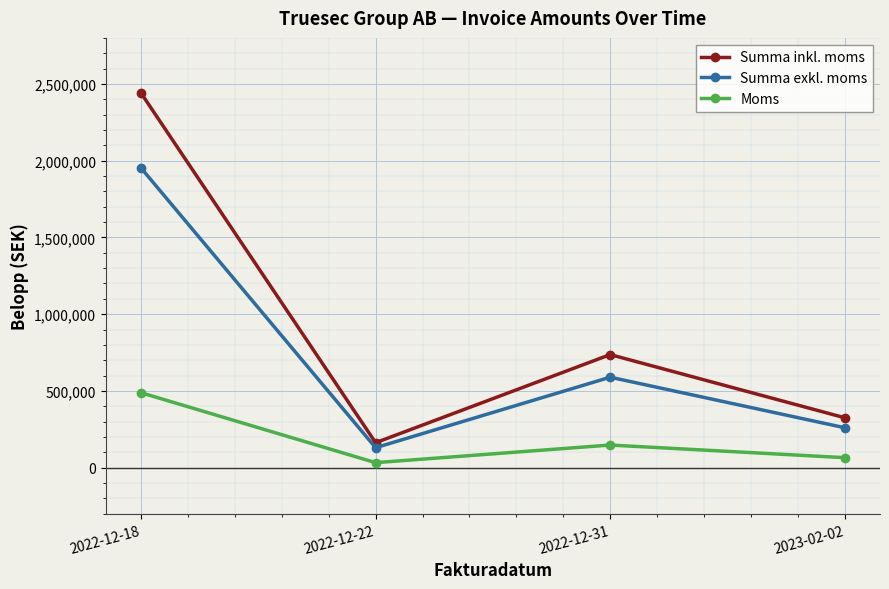

Is the value of Moms at 2022-12-18 greater than the value of Summa inkl. moms at 2022-12-18?

No